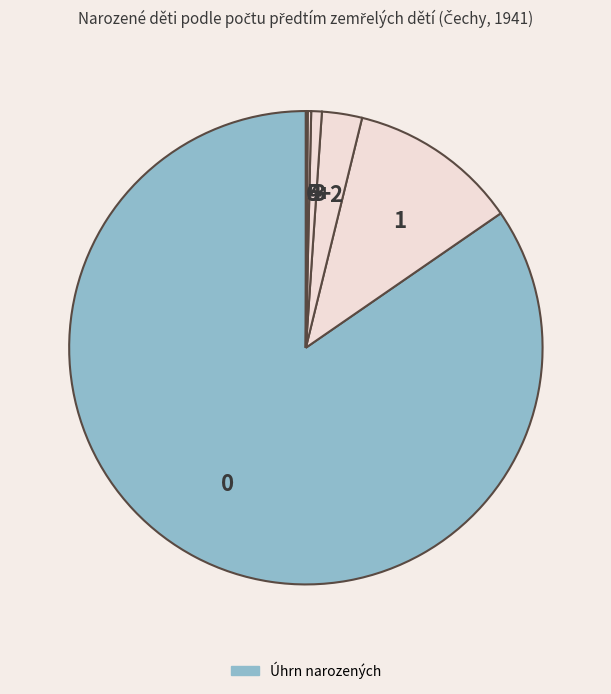

Does any single category account for the majority?

Yes